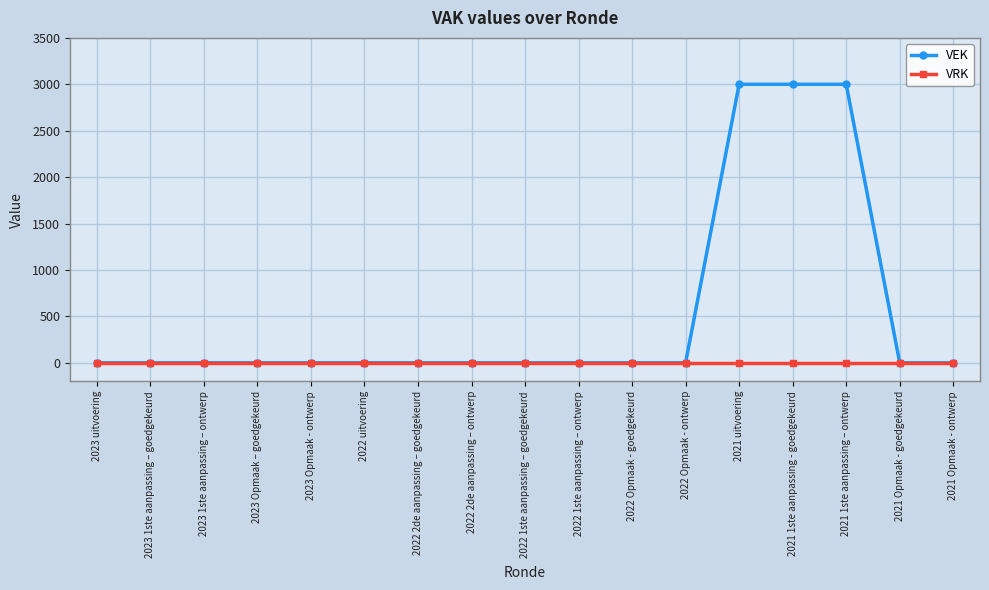

Rank the series by their maximum value, from highest to lowest.

VEK, VRK